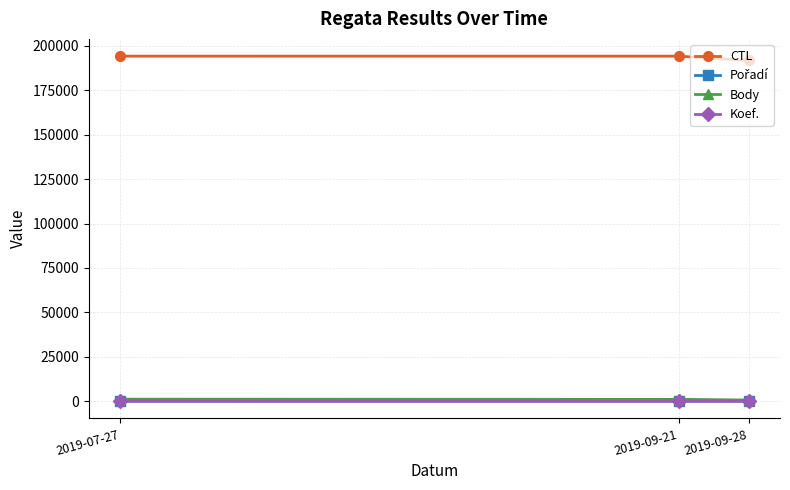

What is the average value of the CTL series?

193350